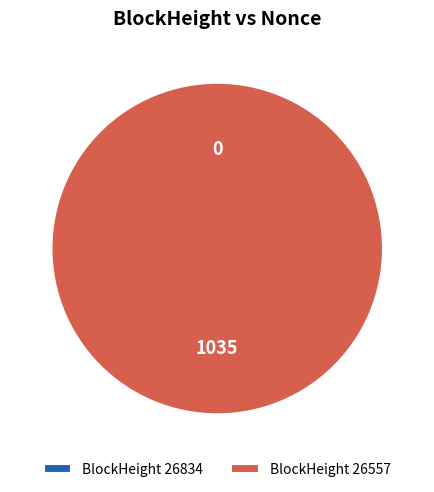

True or false: 26557 accounts for 100% of the total.

True